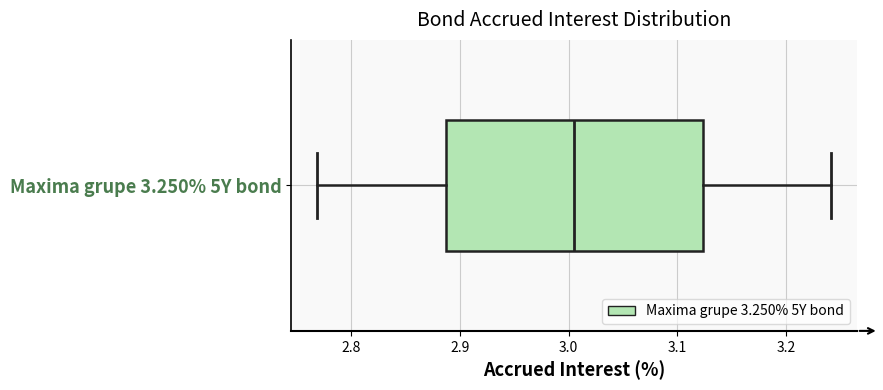

Read this box plot against the x-axis: the position of the median line, the range covered by the box, and the ends of both whiskers. The values are not printed on the chart, so give them approximately, as read against the axis.

median 3.01, box 2.89 to 3.12, whiskers 2.77 to 3.24